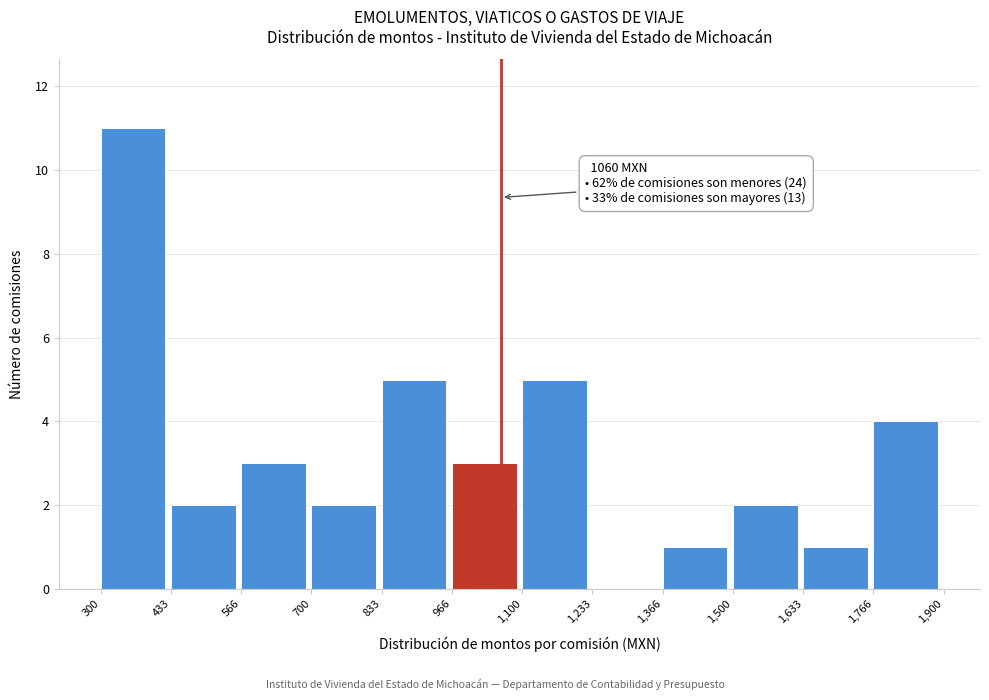

Which range on the x-axis has the tallest bar?

300 to 433